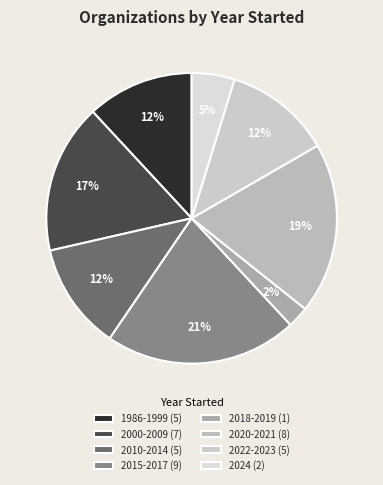

Is there any slice that represents more than half of the pie?

No